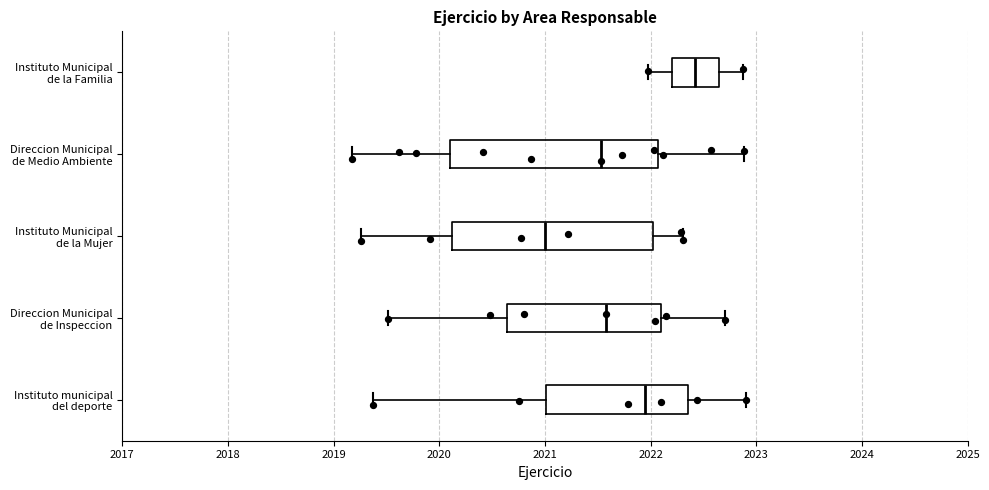

Which box has the furthest to the right median line?

Instituto Municipal de la Familia